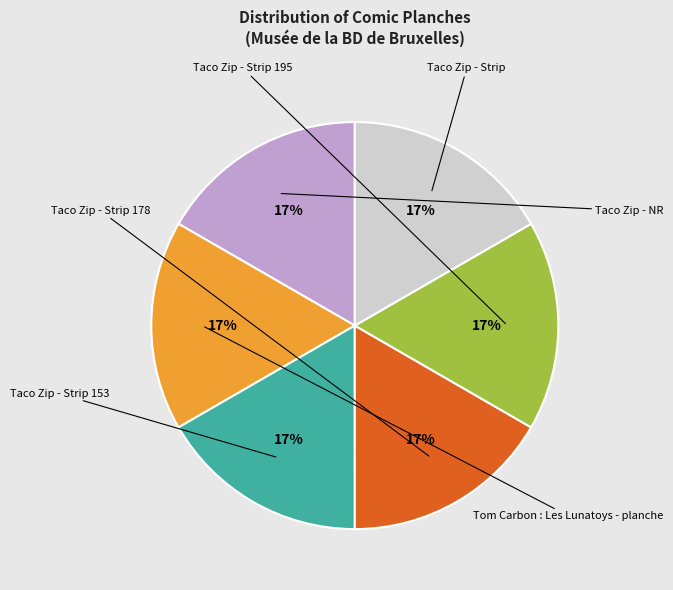

How many slices are in this pie chart?

6